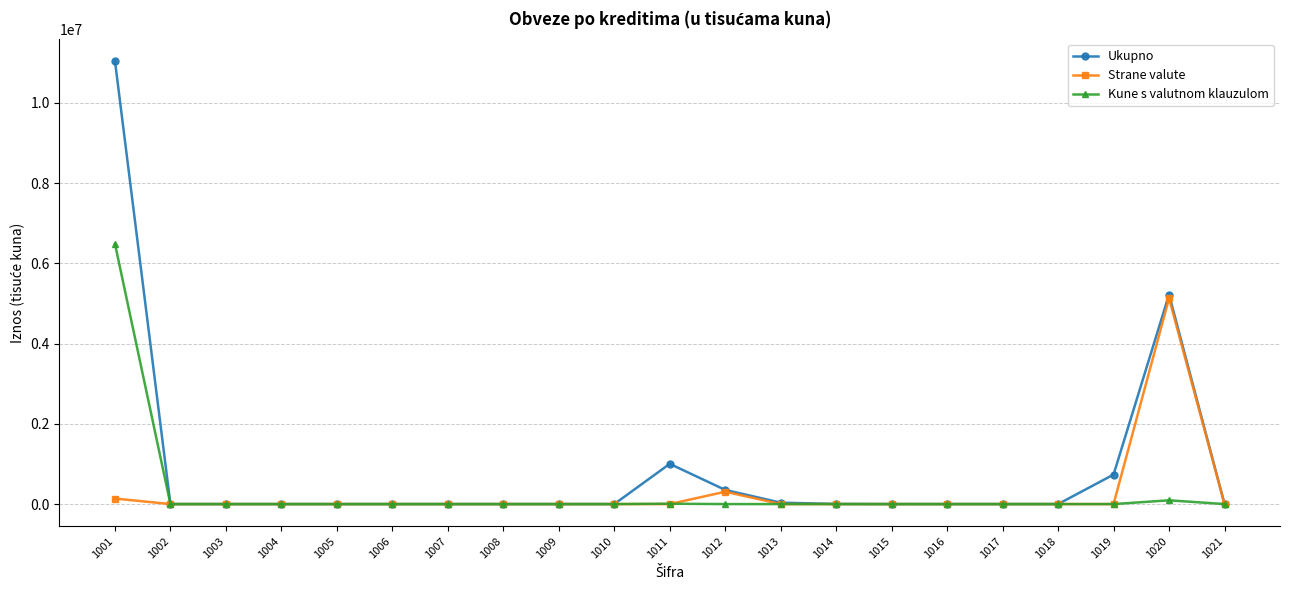

What is the greatest value displayed?

11043336